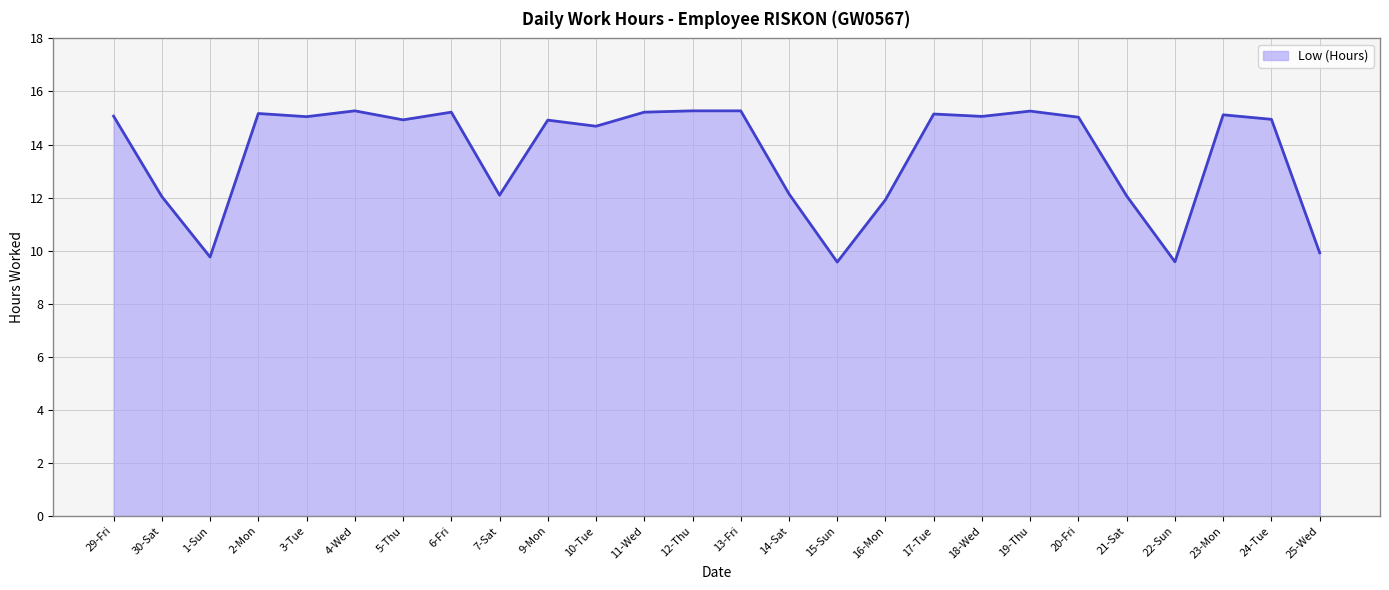

What is the sum of all values?

355.7